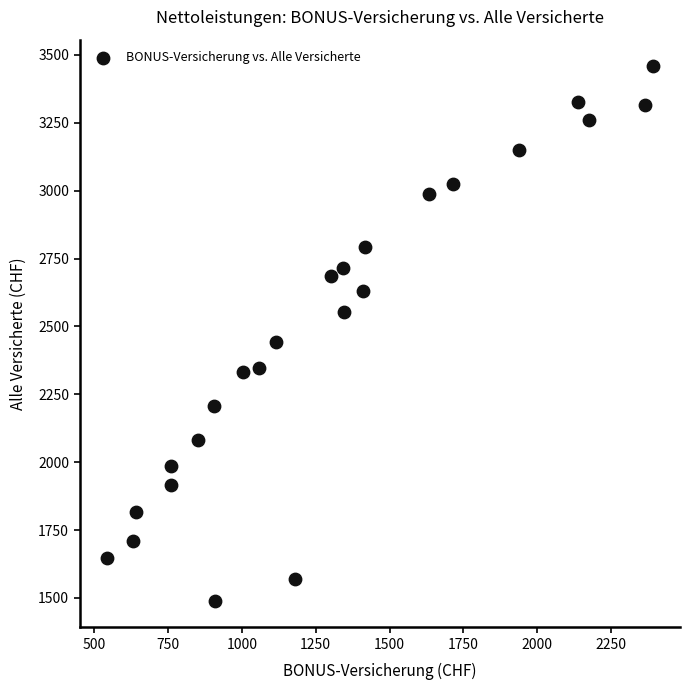

What Y value in the scatter plot is closest to 2474?

2444.2